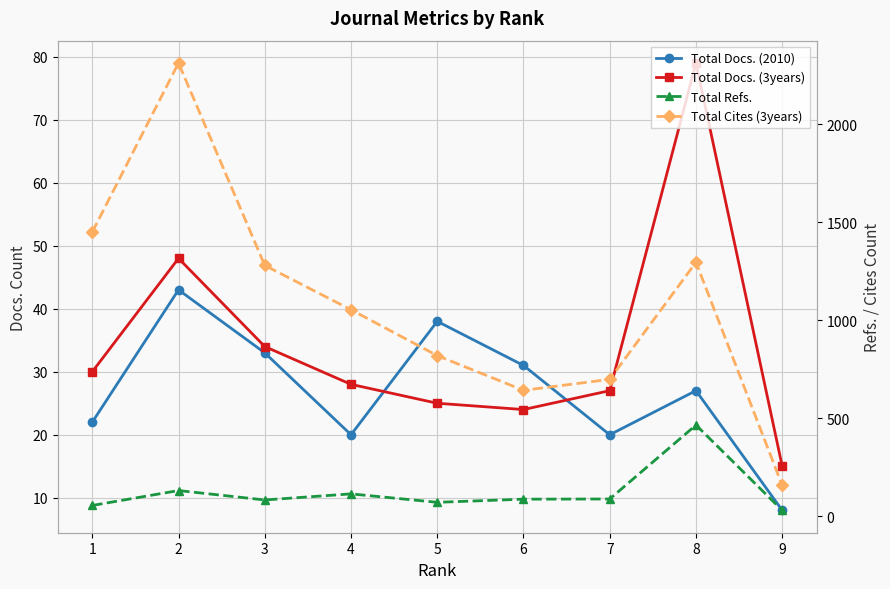

What is the difference between the Total Cites (3years) values at 2 and 3?

1032